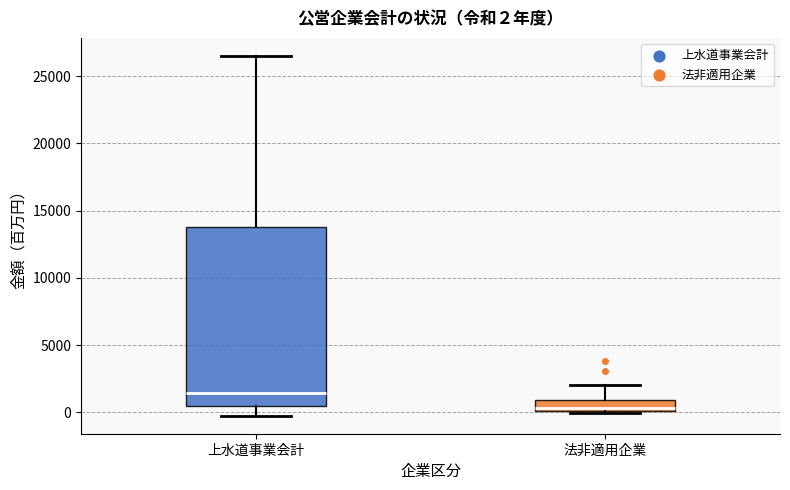

Which box has the lowest median line?

法非適用企業